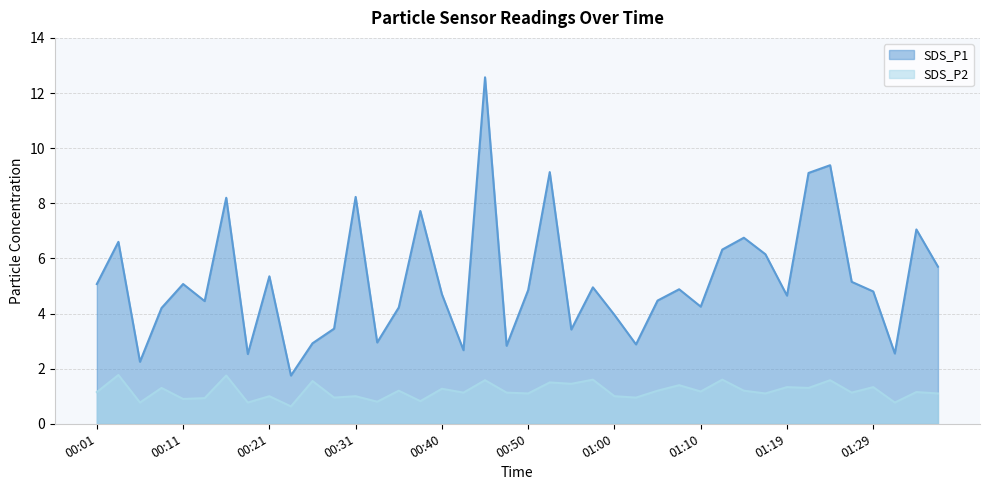

Does the chart display data point markers on the line(s)?

No